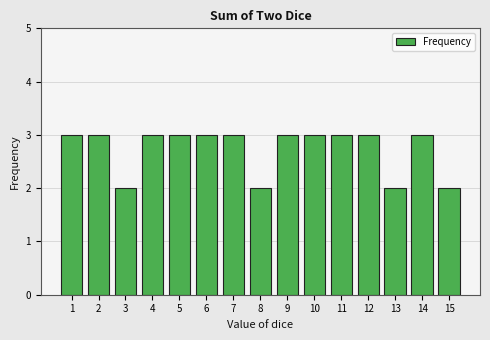

Reading right to left, list all the values displayed in this chart.

15=2	14=3	13=2	12=3	11=3	10=3	9=3	8=2	7=3	6=3	5=3	4=3	3=2	2=3	1=3